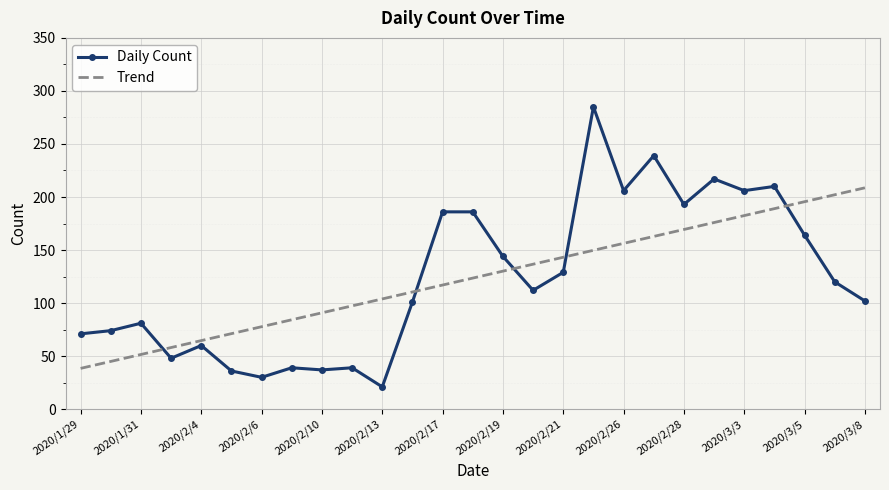

How many series are shown in this chart?

2